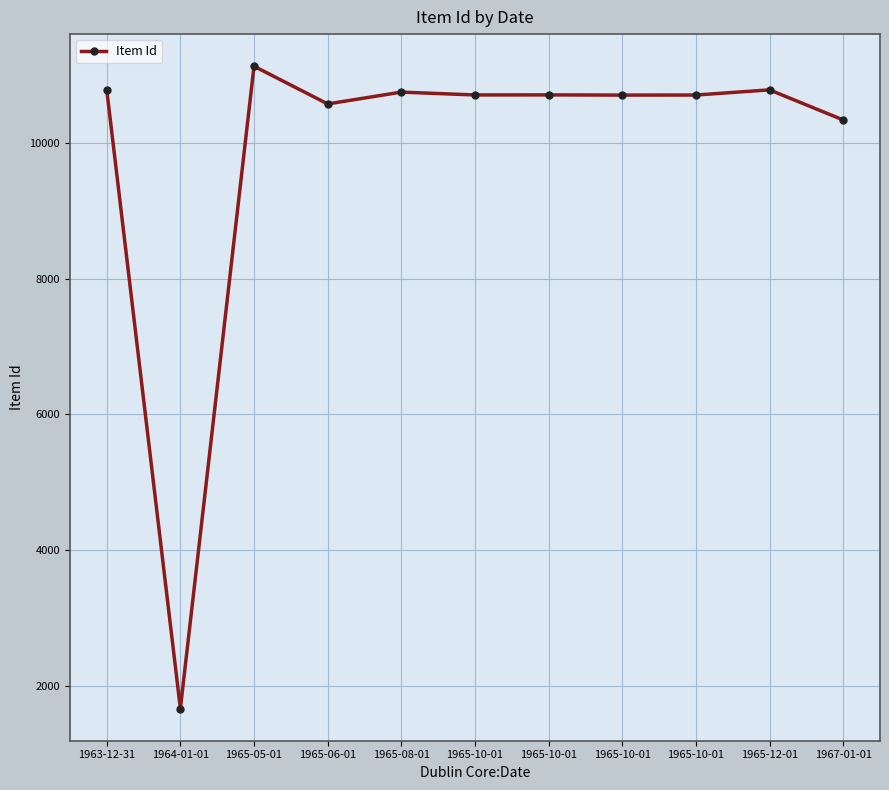

What is the difference between the maximum and minimum values?

9458